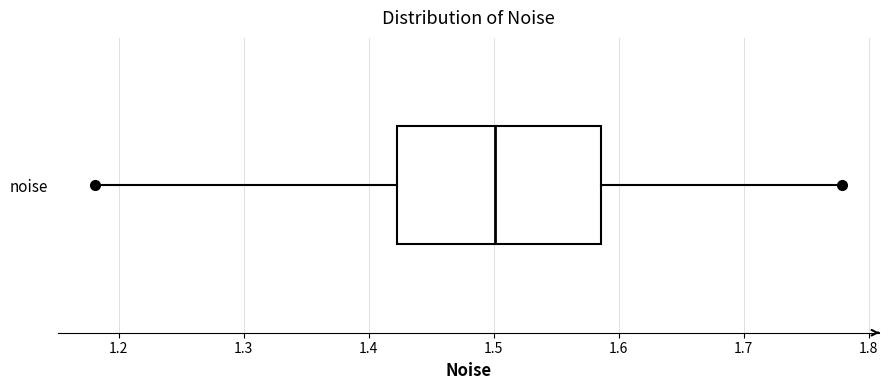

Where does the right whisker of the box for noise end on the x-axis? The values are not printed on the chart, so give them approximately, as read against the axis.

1.78